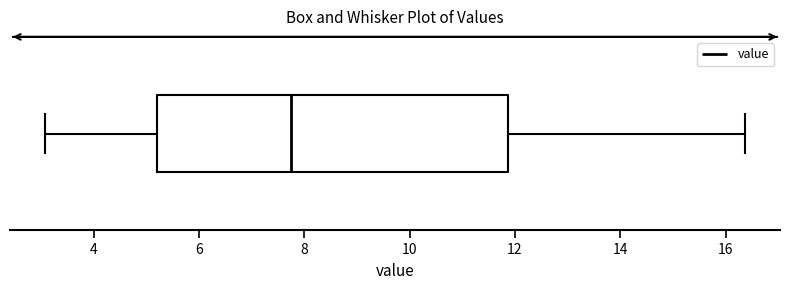

Transcribe this box plot: give where the median line is, the range the box spans, and where the two whiskers end, as read against the x-axis. The values are not printed on the chart, so give them approximately, as read against the axis.

median 7.8, box 5.2 to 11.8, whiskers 3.0 to 16.4